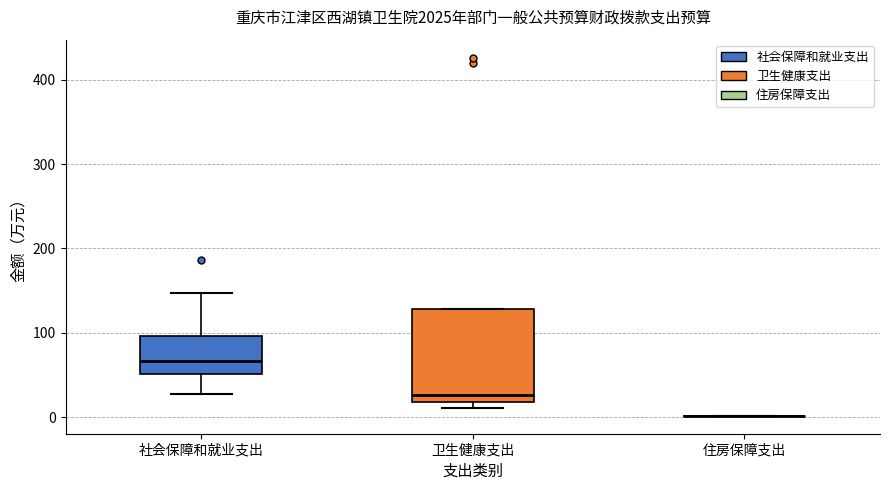

Reading left to right, read every box against the y-axis: the position of its median line, the range the box covers, and the ends of its whiskers. The values are not printed on the chart, so give them approximately, as read against the axis.

社会保障和就业支出: median 70, box 50 to 100, whiskers 30 to 150
卫生健康支出: median 30, box 20 to 130, whiskers 10 to 130
住房保障支出: box collapsed to a line at 0, whiskers 0 to 0